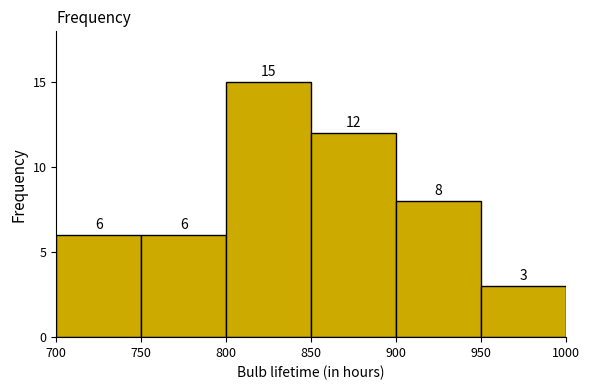

What is the height of the bar covering 750 to 800 on the x-axis?

6